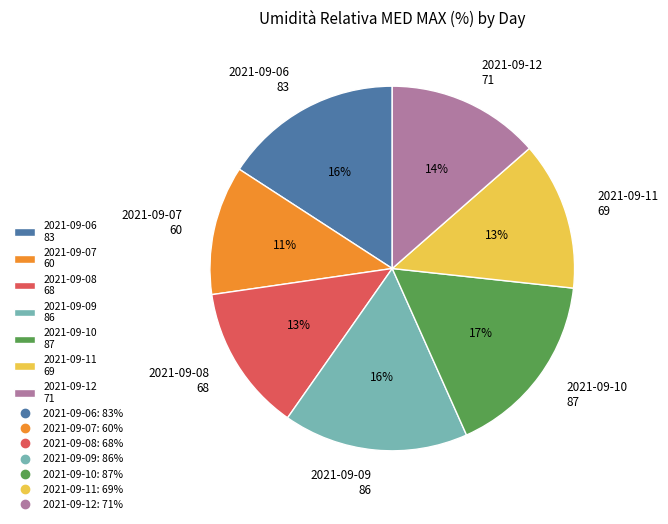

Is the sum of 2021-09-06 and 2021-09-07 greater than half?

No